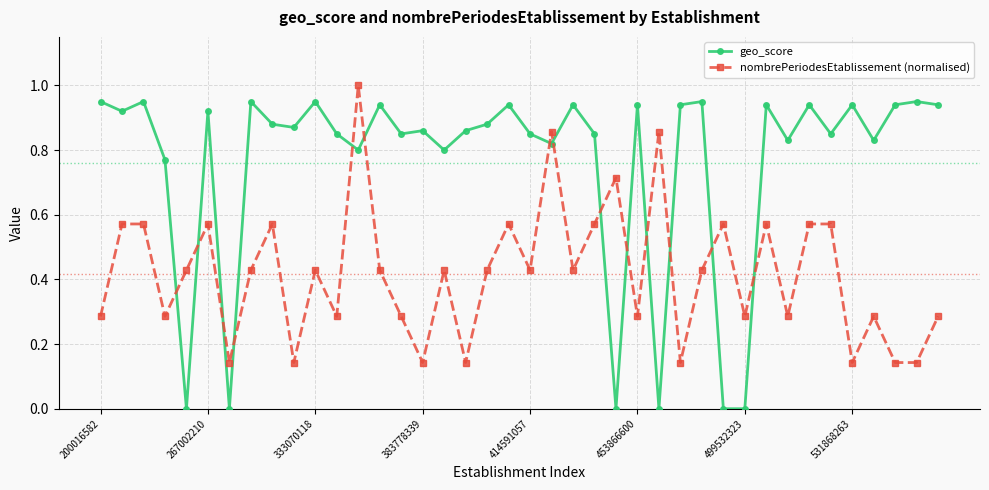

Which series has the largest total across all categories?

geo_score